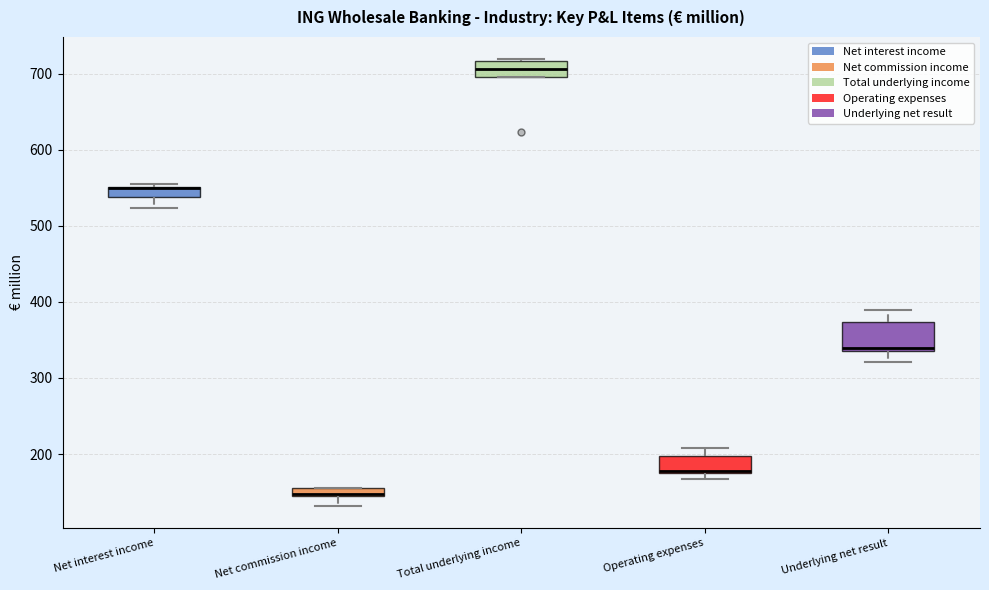

Where is the lower edge of the box for Net commission income on the y-axis? The values are not printed on the chart, so give them approximately, as read against the axis.

140